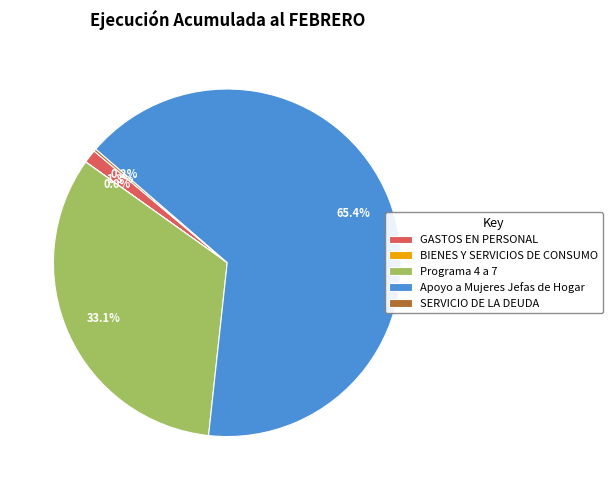

Which slice represents more than half of the pie?

Apoyo a Mujeres Jefas de Hogar